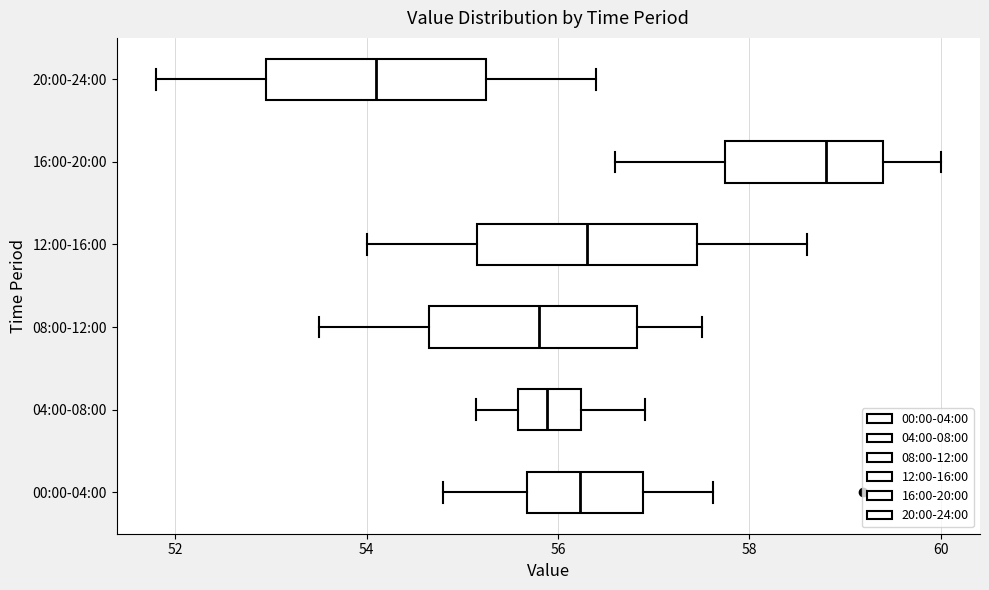

Which box's median line is the furthest to the right?

16:00-20:00